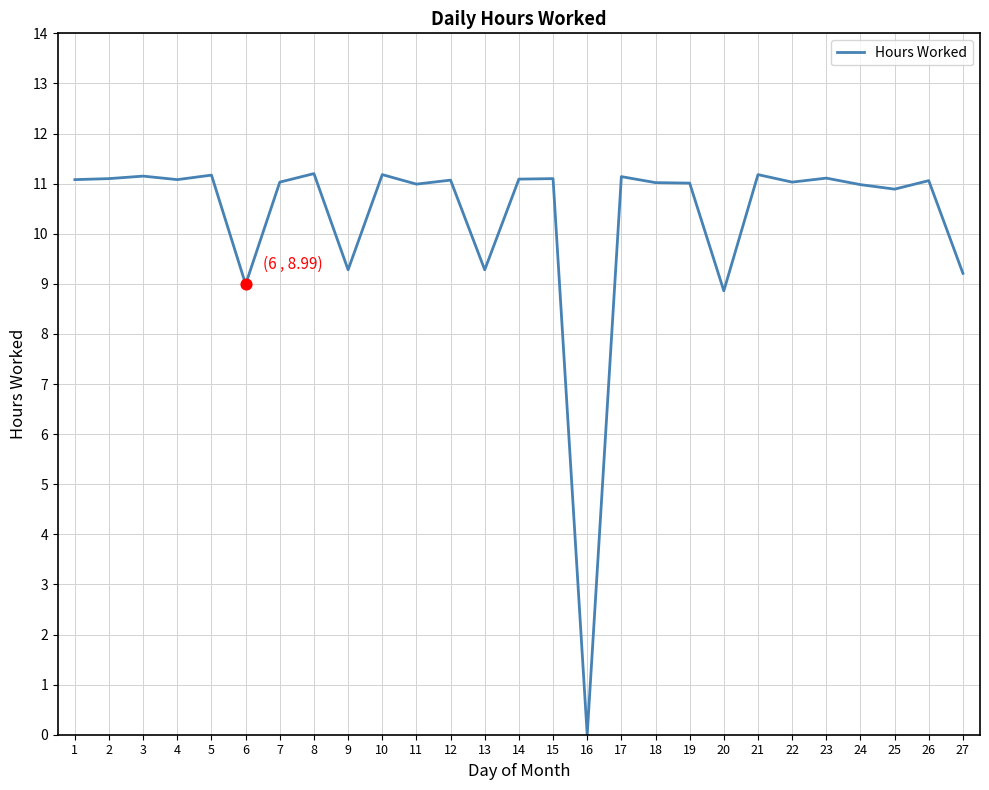

What is the change in value from 4 to 25?

-0.2